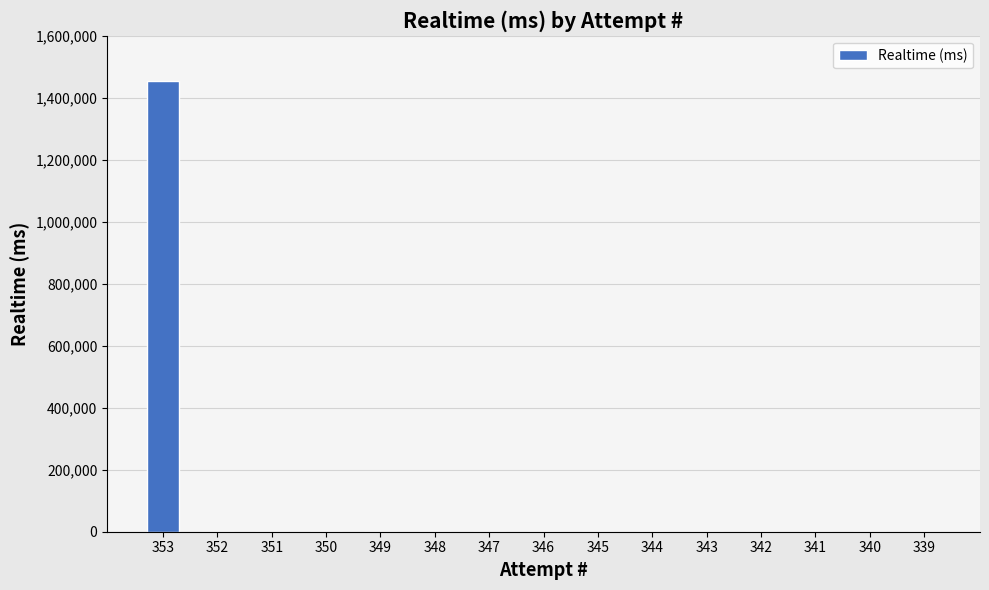

Count the number of categories in the chart.

15